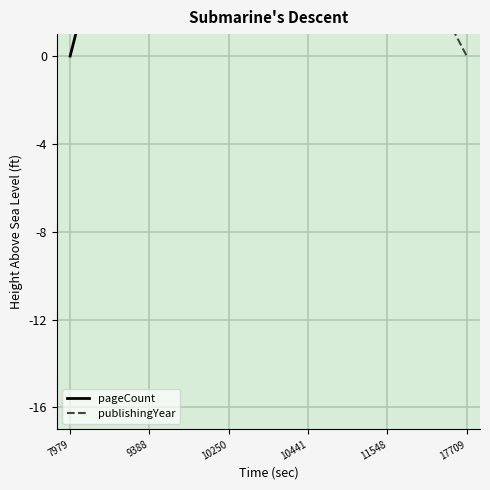

In pageCount, how many points are lower than both neighbors (excluding endpoints)?

1